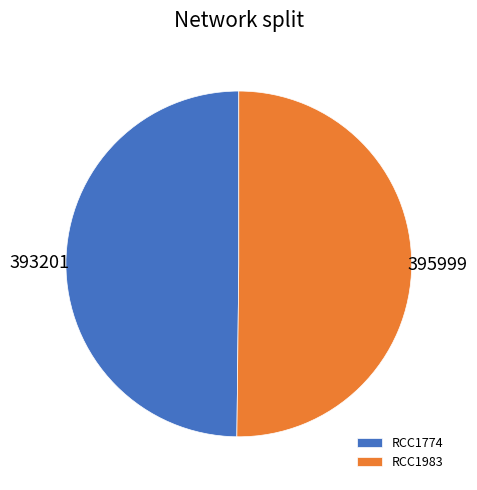

What is the ratio of the value at RCC1774 to the value at RCC1983?

1.0